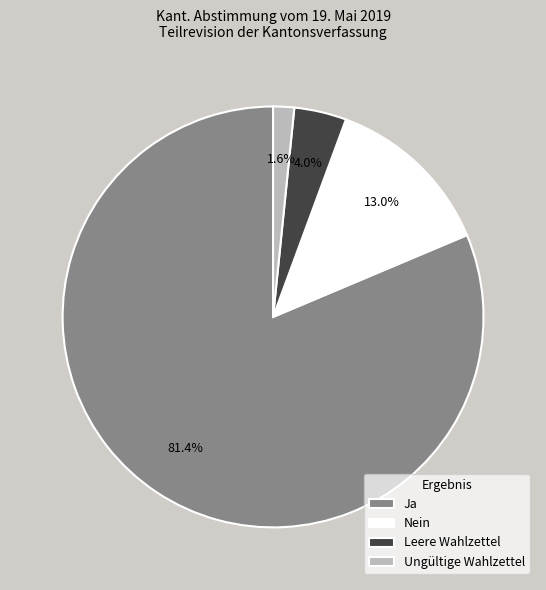

Is it true that Ja is 90% of the pie?

False